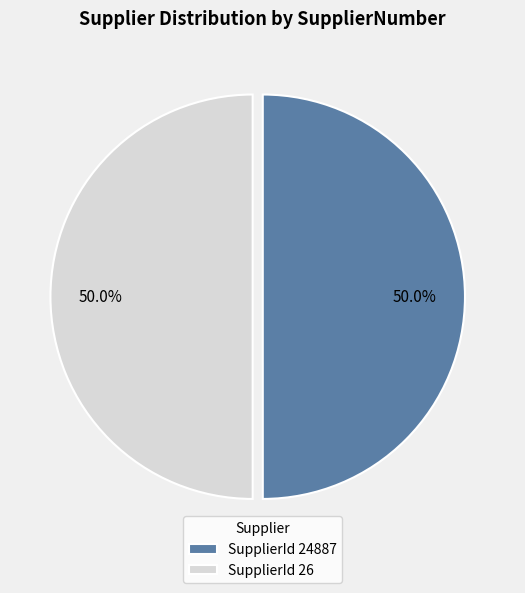

Combined, do SupplierId 24887 and SupplierId 26 account for over 50%?

Yes